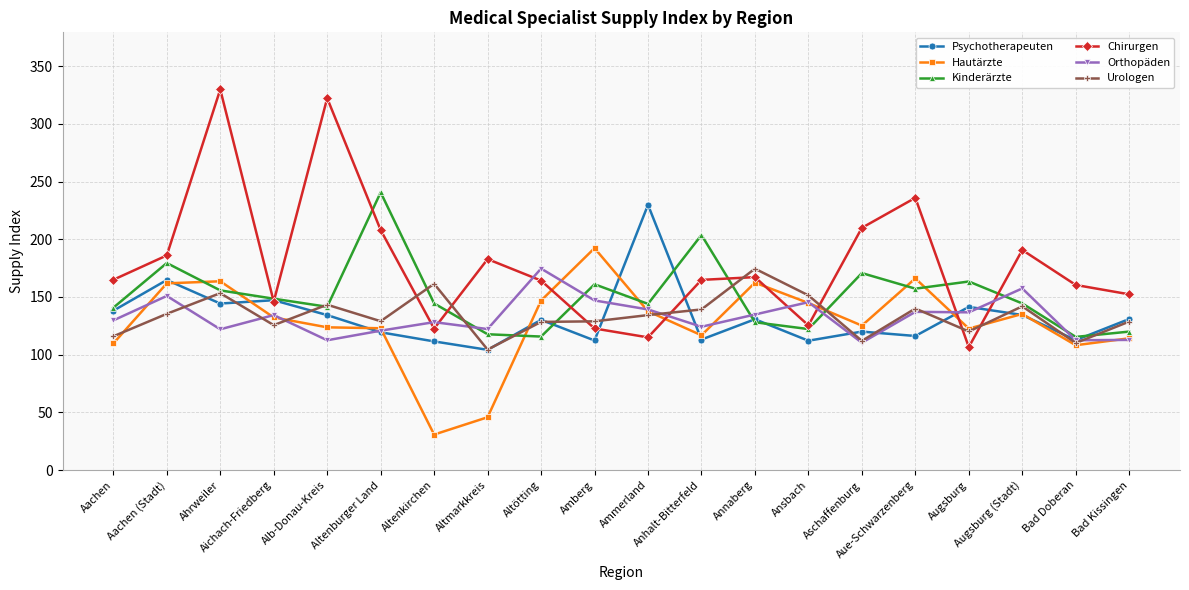

After their last crossing, which series has the higher values: Psychotherapeuten or Kinderärzte?

Psychotherapeuten